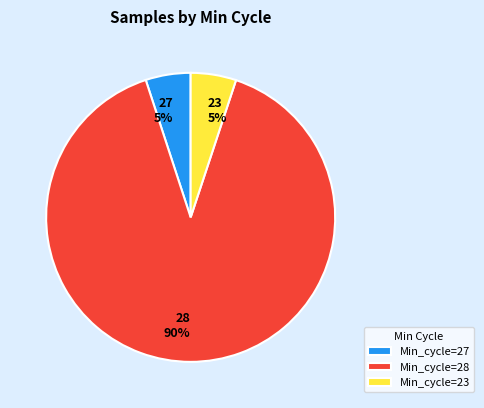

Is there a majority slice in this chart?

Yes